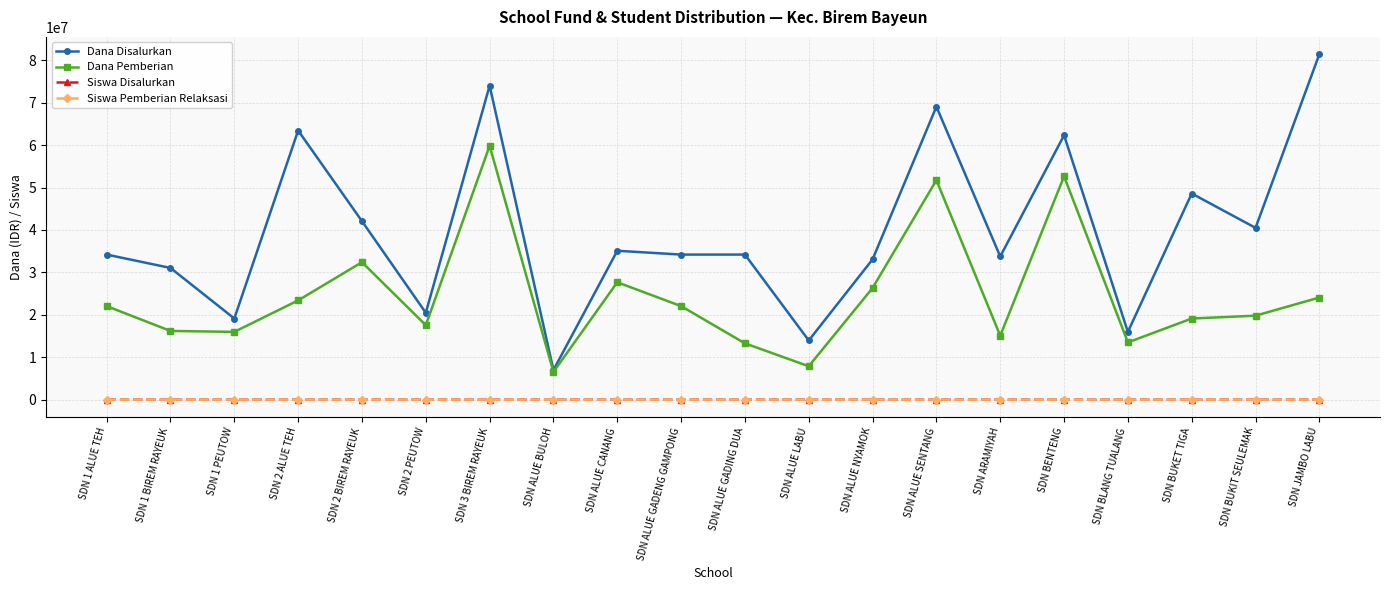

What is the label of the 11th point from the left?

SDN ALUE GADING DUA